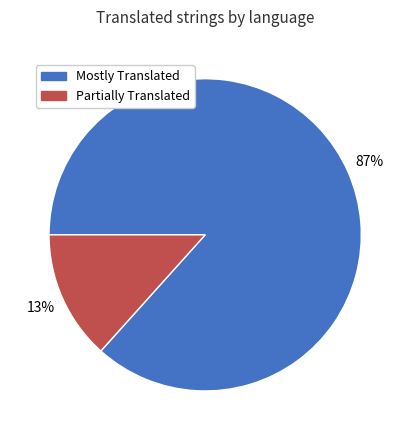

Is it true that Partially Translated is 22% of the pie?

False